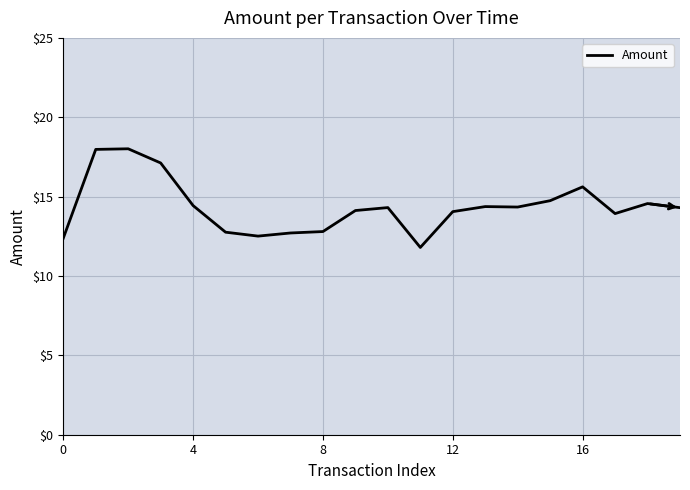

What is the difference between the maximum and minimum values?

6.2